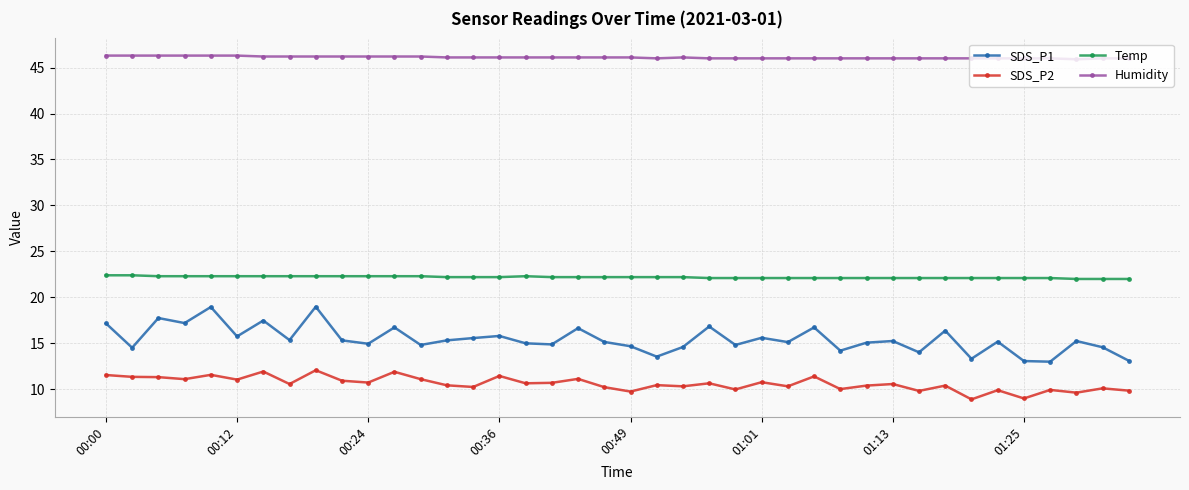

What are all the series names shown in the legend?

SDS_P1, SDS_P2, Temp, Humidity